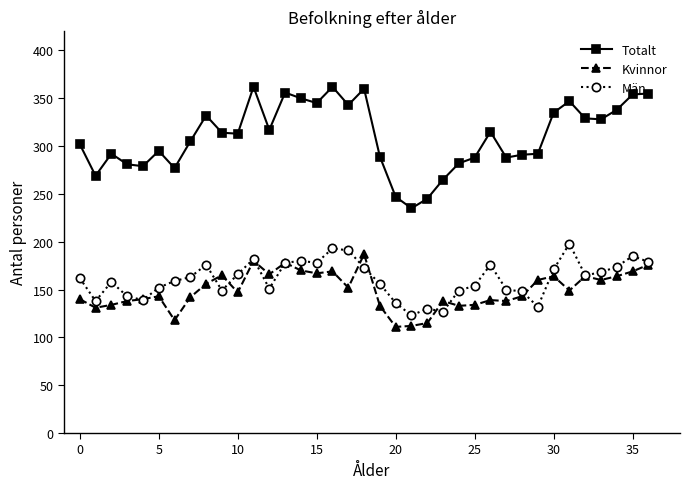

True or false: Män and Totalt cross at least once.

False